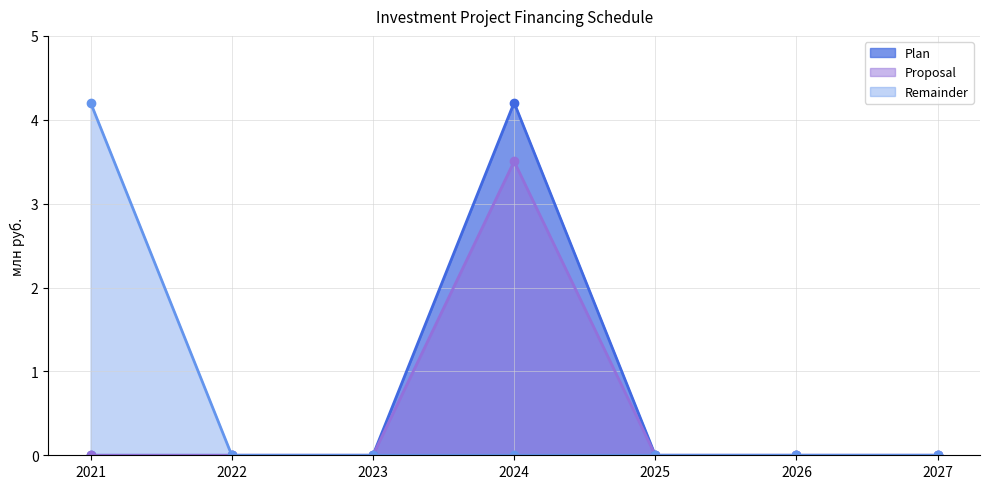

True or false: Remainder and Proposal intersect in this chart.

False